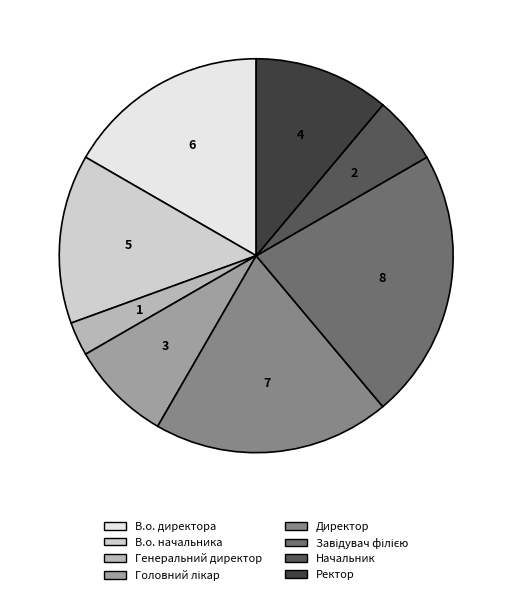

Count the number of slices in the pie.

8